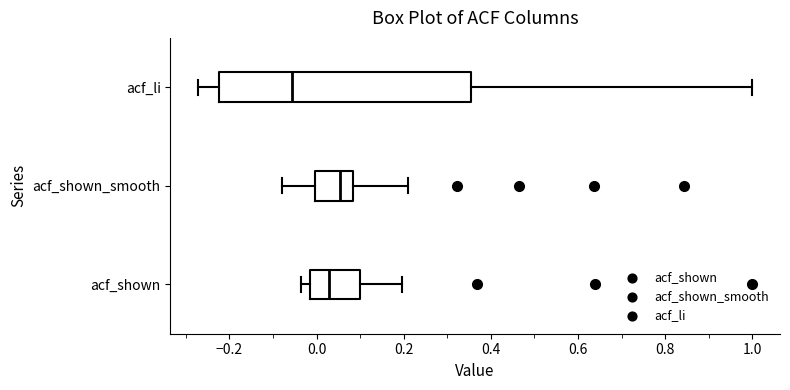

Where is the left edge of the box for acf_shown on the x-axis? The values are not printed on the chart, so give them approximately, as read against the axis.

-0.02